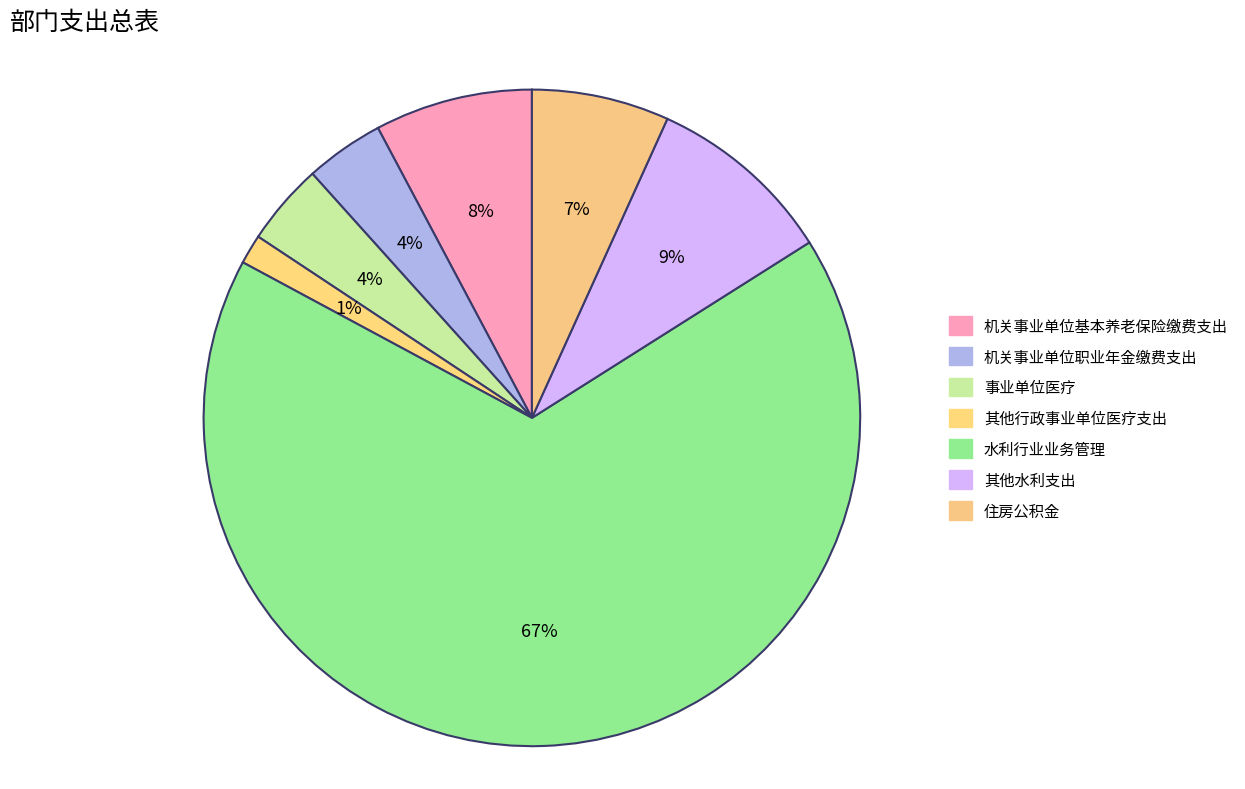

Between 机关事业单位职业年金缴费支出 and 其他行政事业单位医疗支出, which is larger?

机关事业单位职业年金缴费支出